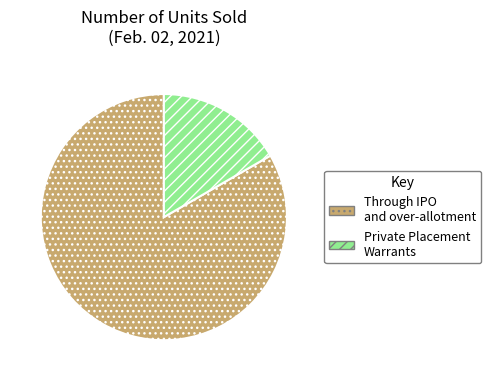

Count the number of slices in the pie.

2